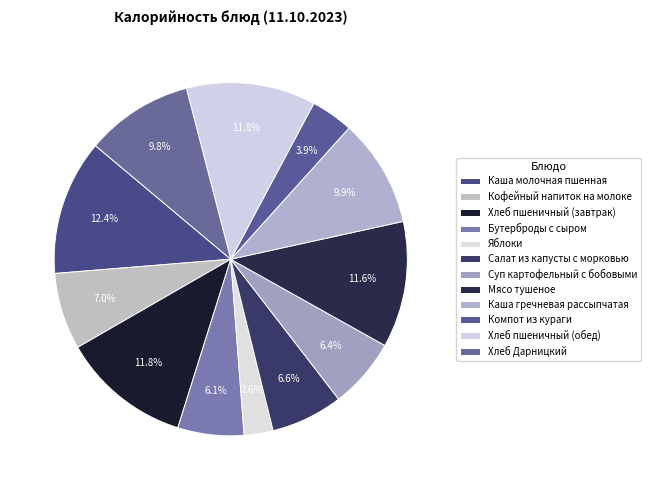

Which has a higher value, Хлеб Дарницкий or Каша молочная пшенная?

Каша молочная пшенная